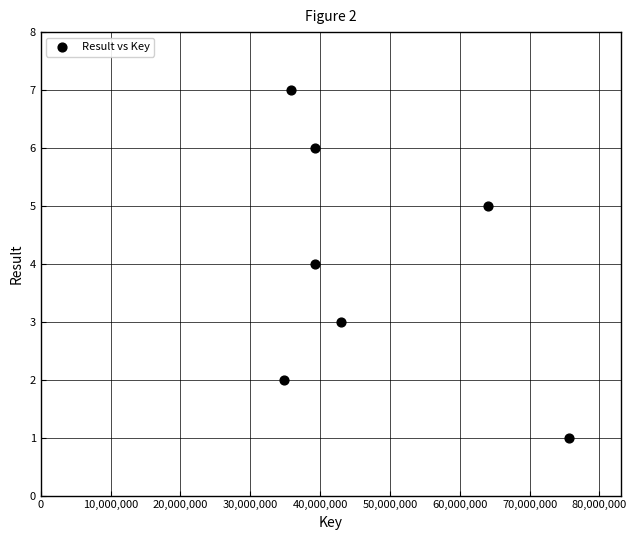

What is the average X value?

47392503